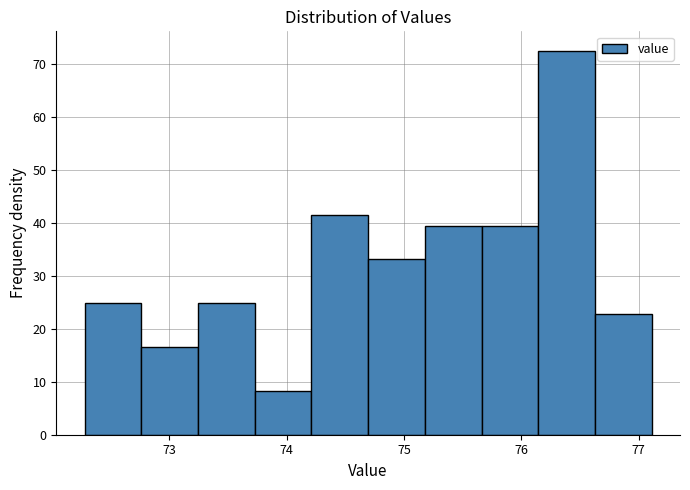

Which range on the x-axis has the tallest bar?

76.1 to 76.6